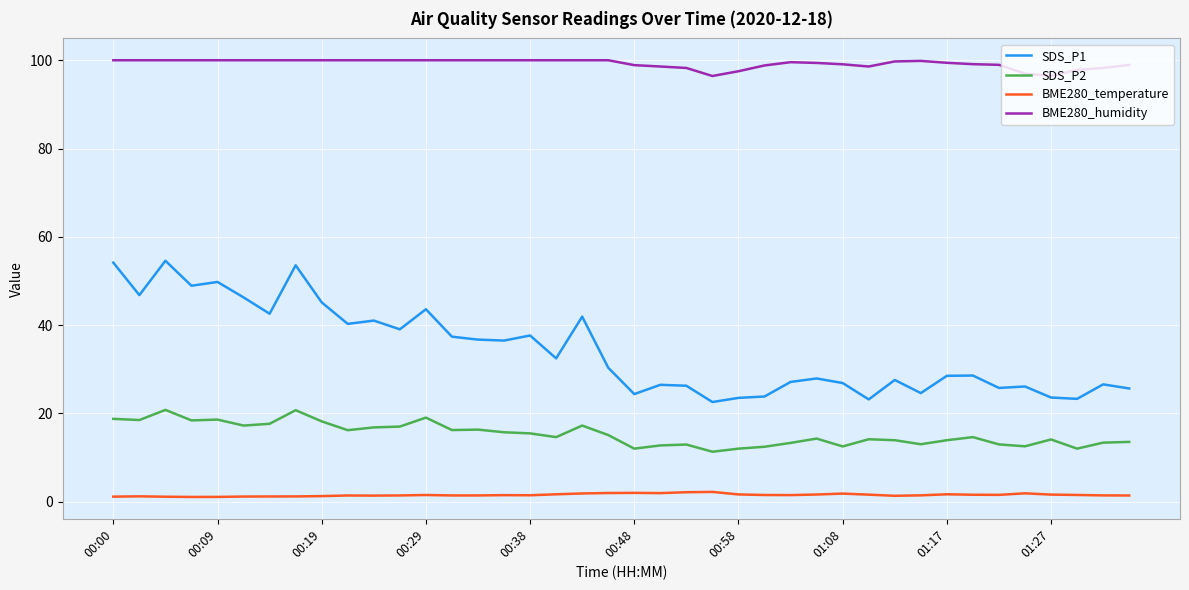

List the series in order of their peak value, highest first.

BME280_humidity, SDS_P1, SDS_P2, BME280_temperature